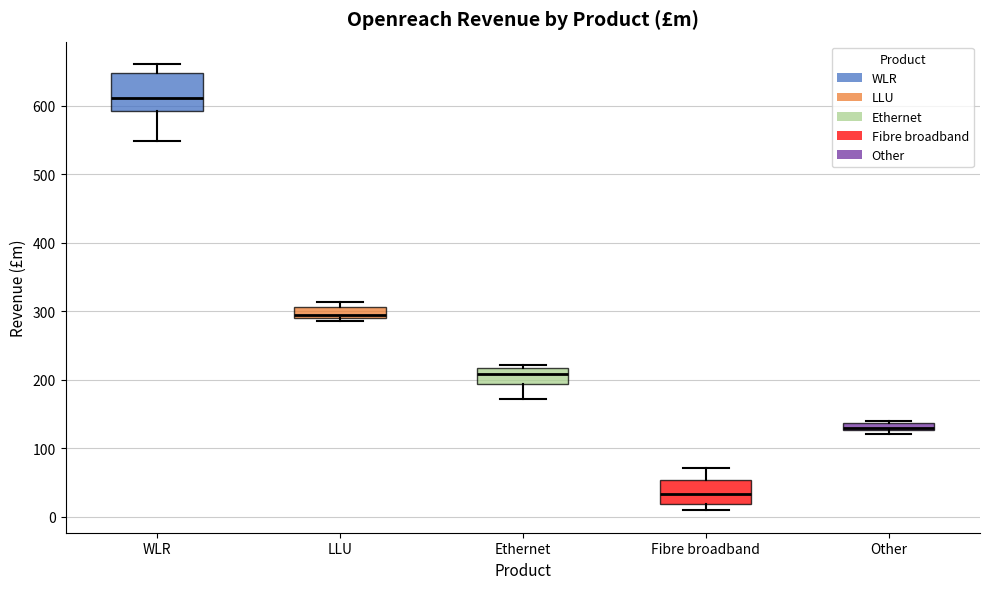

Where is the upper edge of the box for Ethernet on the y-axis? The values are not printed on the chart, so give them approximately, as read against the axis.

220